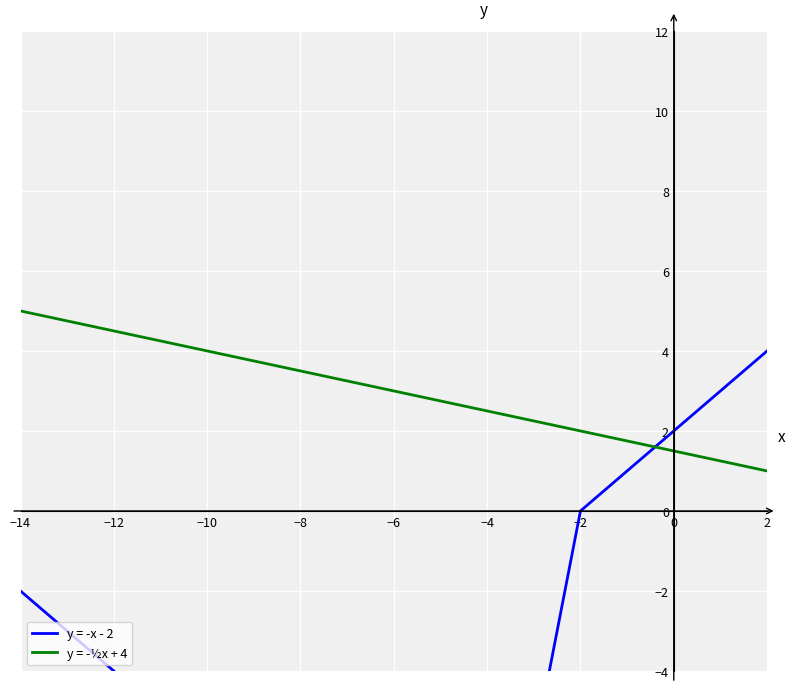

What is the total value across all series at −10?

-2.0